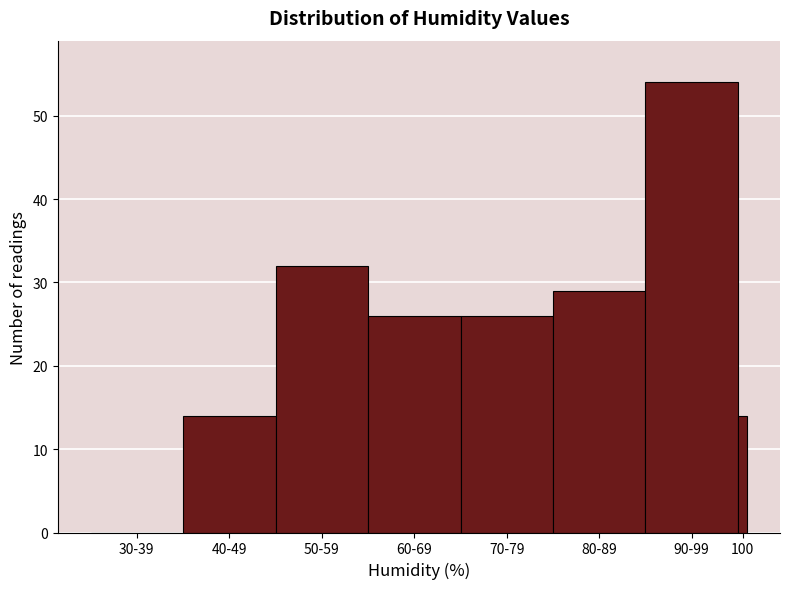

Reading right to left, what are all the values shown in this chart?

100=14	90-99=54	80-89=29	70-79=26	60-69=26	50-59=32	40-49=14	30-39=0